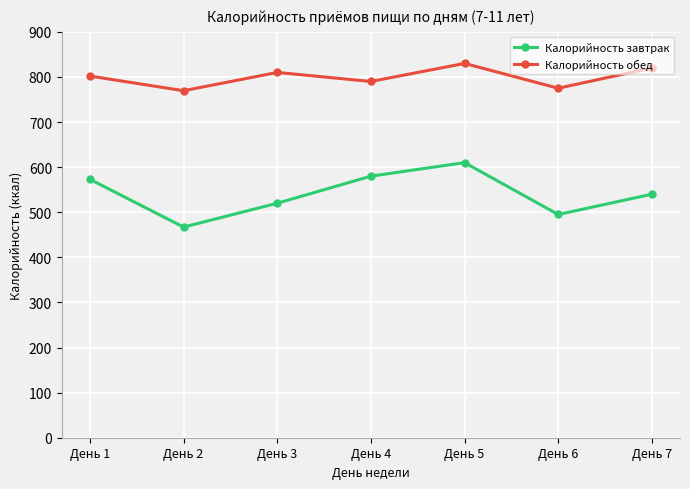

Rank the series by their maximum value, from highest to lowest.

Калорийность обед, Калорийность завтрак